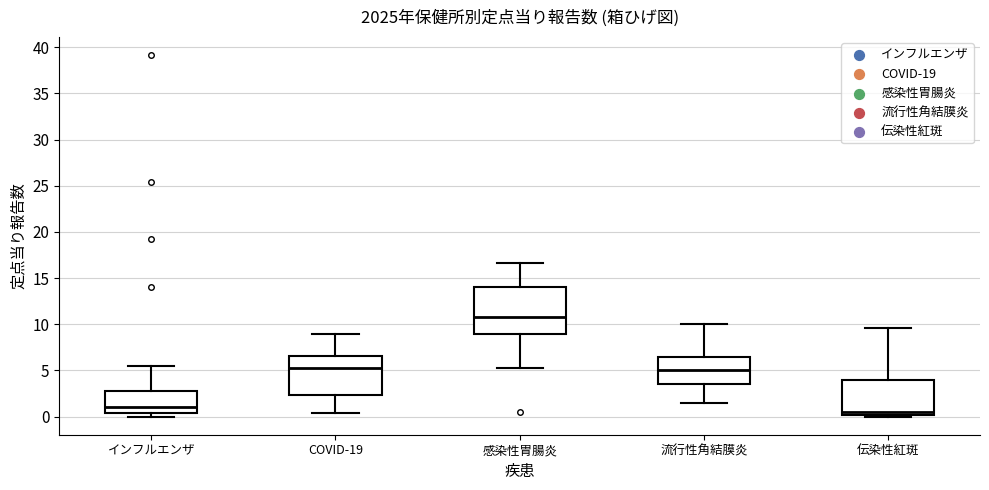

Where is the upper edge of the box for COVID-19 on the y-axis? The values are not printed on the chart, so give them approximately, as read against the axis.

6.5